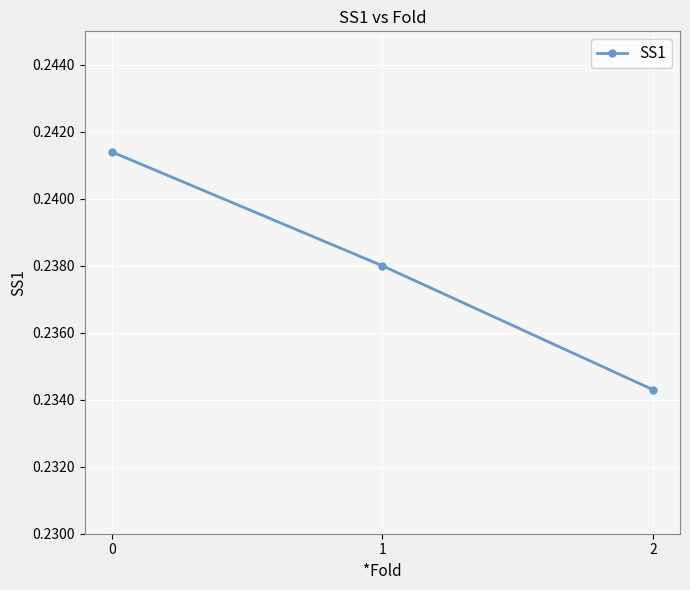

What is the sum of the values at 0 and 1?

0.5